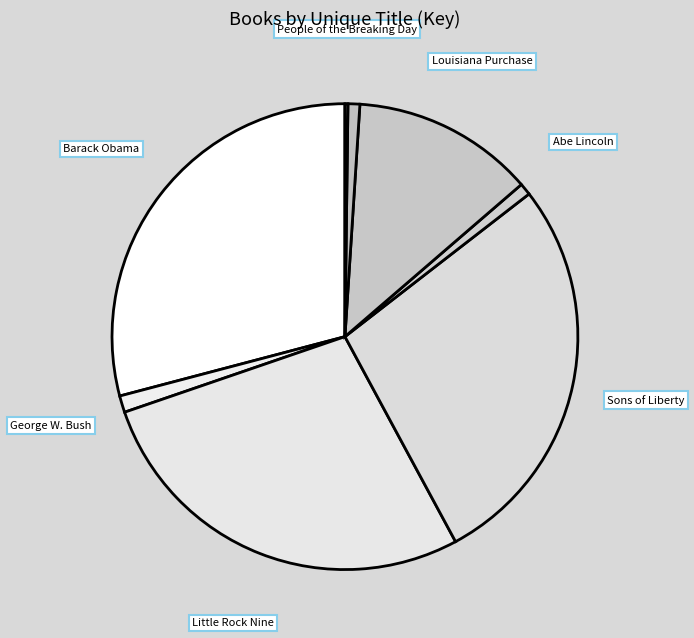

To the nearest percent, what is the average slice percentage?

12%